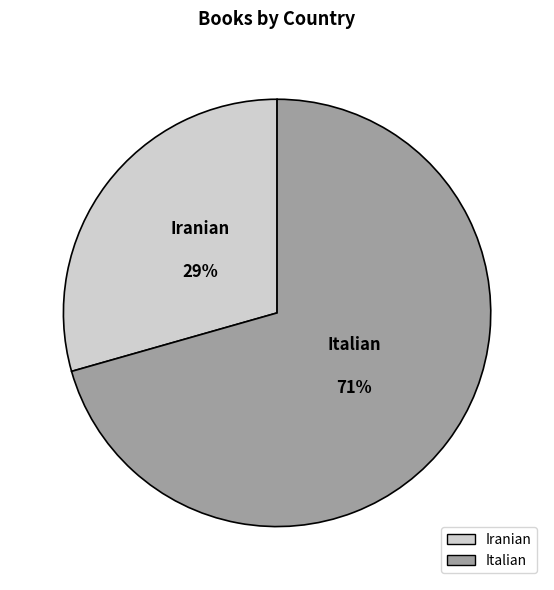

To the nearest percent, what portion does Italian represent?

71%